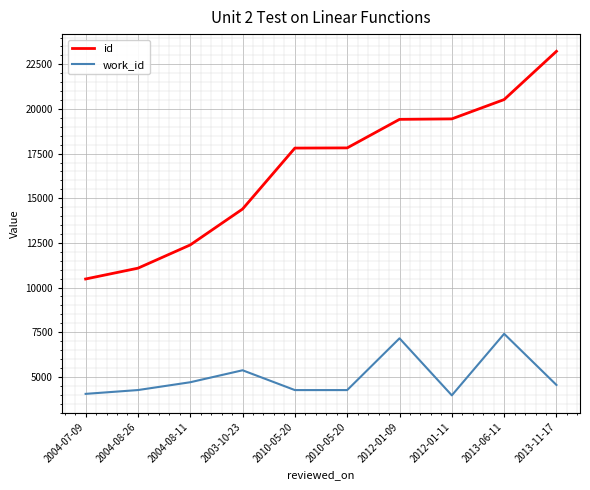

How many lines are shown in the chart?

2